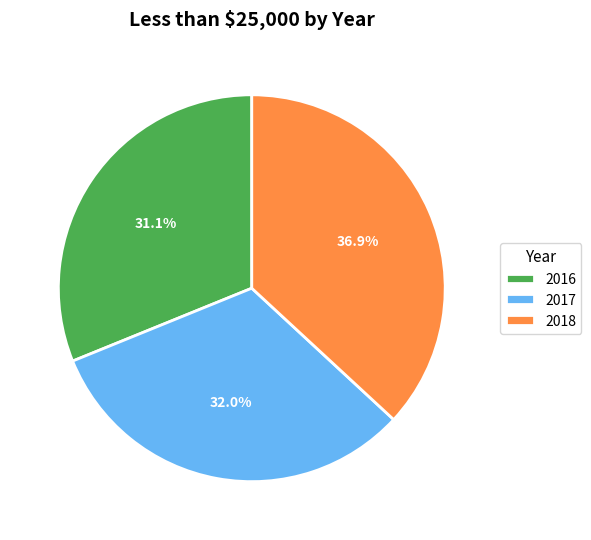

Is it true that 2017 is 21% of the pie?

False